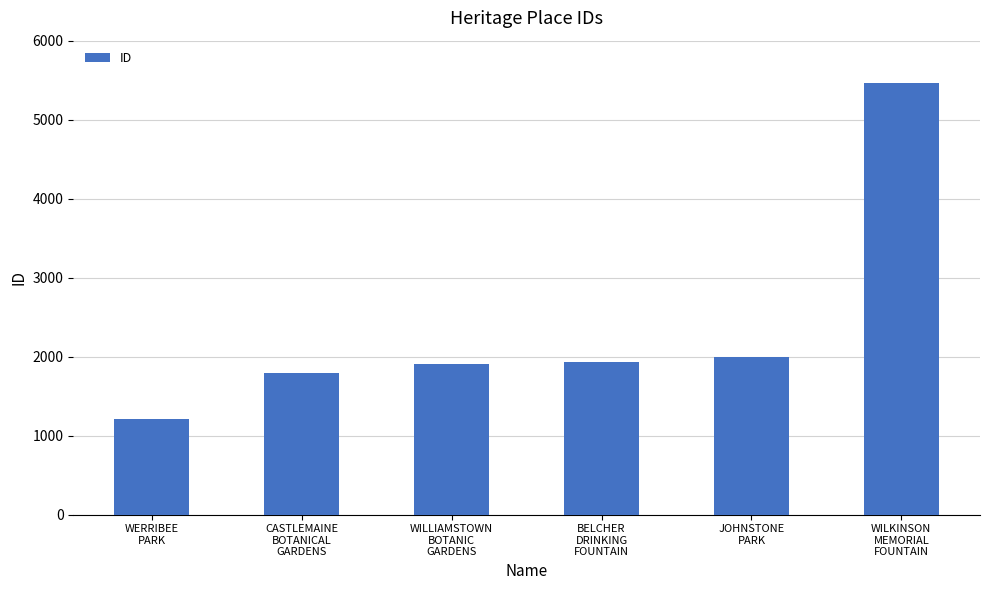

How many values are below 1933?

3